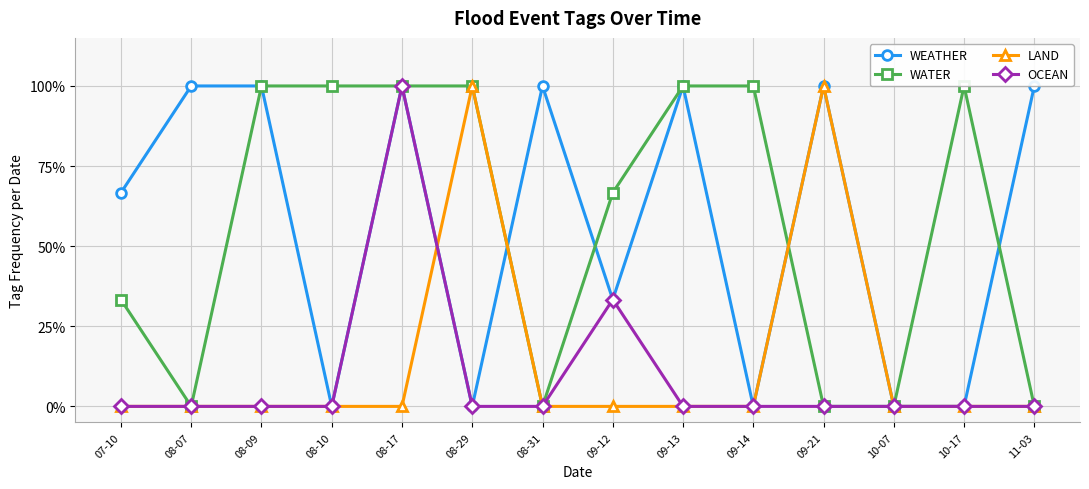

List the labels in order of WATER value, smallest first.

08-07, 08-31, 09-21, 10-07, 11-03, 07-10, 09-12, 08-09, 08-10, 08-17, 08-29, 09-13, 09-14, 10-17